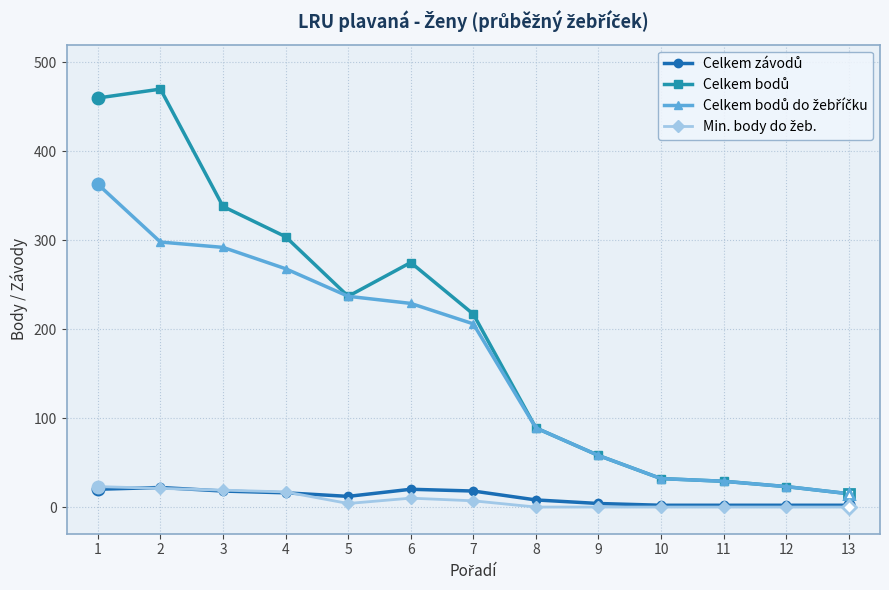

What is the maximum value shown in the chart?

470